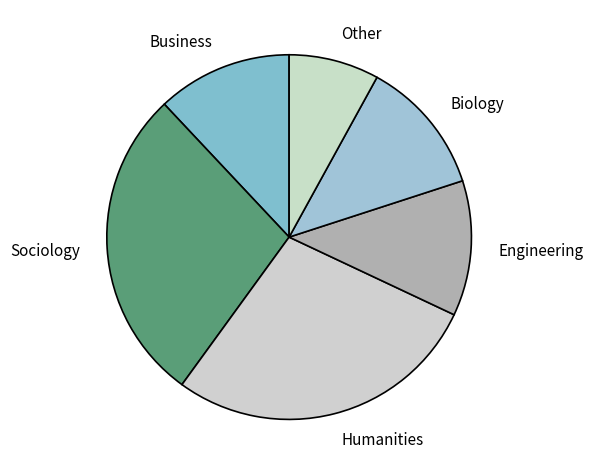

What is the smallest slice in the pie chart?

Other